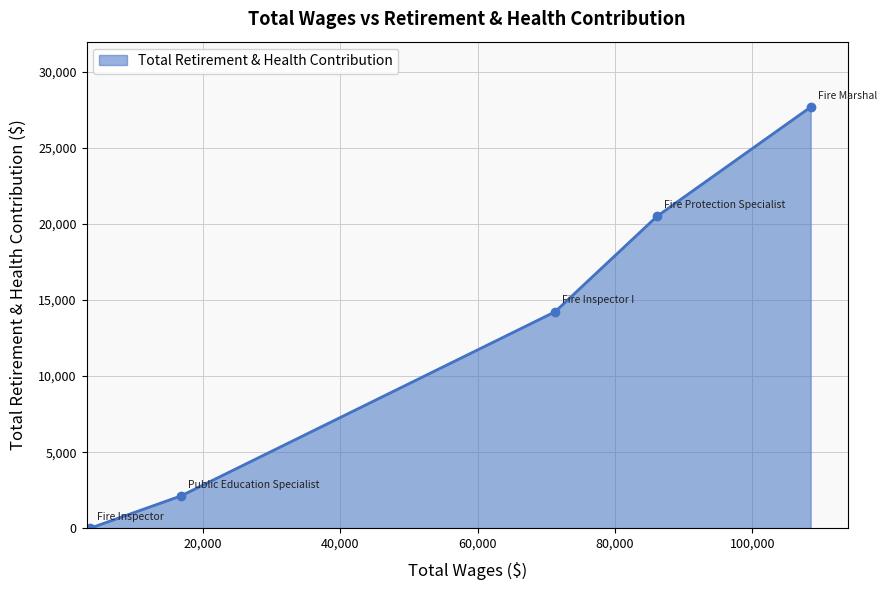

How many categories are shown in the chart?

5